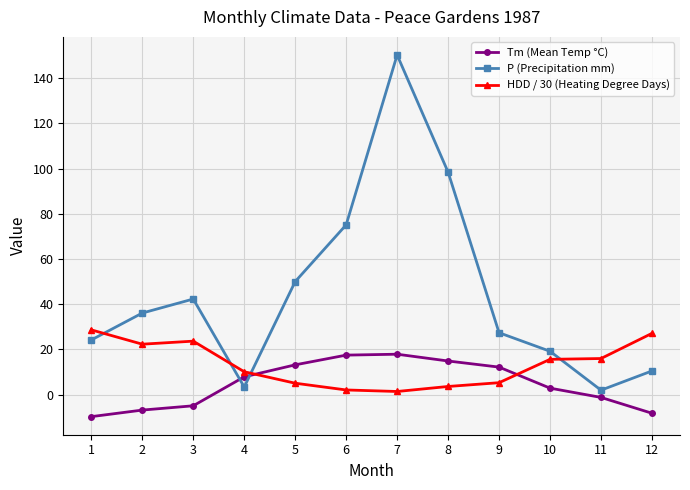

What is the difference between the second highest and second lowest values in the P (Precipitation mm) series?

95.0